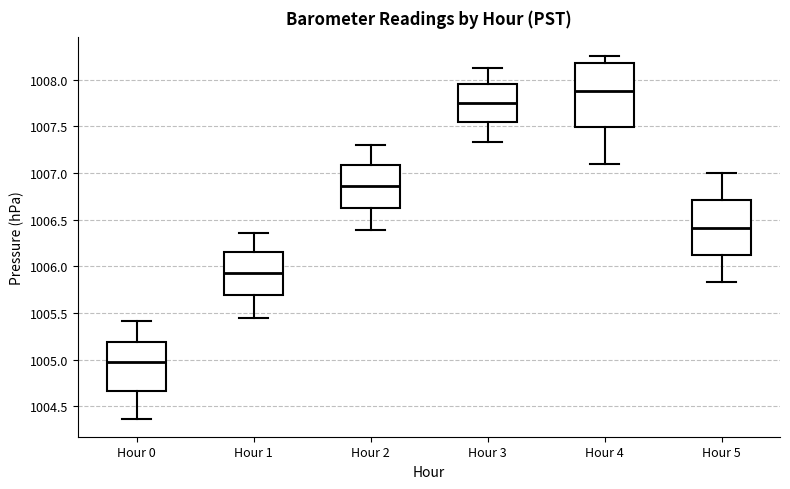

Reading left to right, read every box against the y-axis: the position of its median line, the range the box covers, and the ends of its whiskers. The values are not printed on the chart, so give them approximately, as read against the axis.

Hour 0: median 1005.00, box 1004.65 to 1005.20, whiskers 1004.35 to 1005.40
Hour 1: median 1005.95, box 1005.70 to 1006.15, whiskers 1005.45 to 1006.35
Hour 2: median 1006.85, box 1006.65 to 1007.10, whiskers 1006.40 to 1007.30
Hour 3: median 1007.75, box 1007.55 to 1007.95, whiskers 1007.35 to 1008.15
Hour 4: median 1007.90, box 1007.50 to 1008.20, whiskers 1007.10 to 1008.25
Hour 5: median 1006.40, box 1006.10 to 1006.70, whiskers 1005.85 to 1007.00